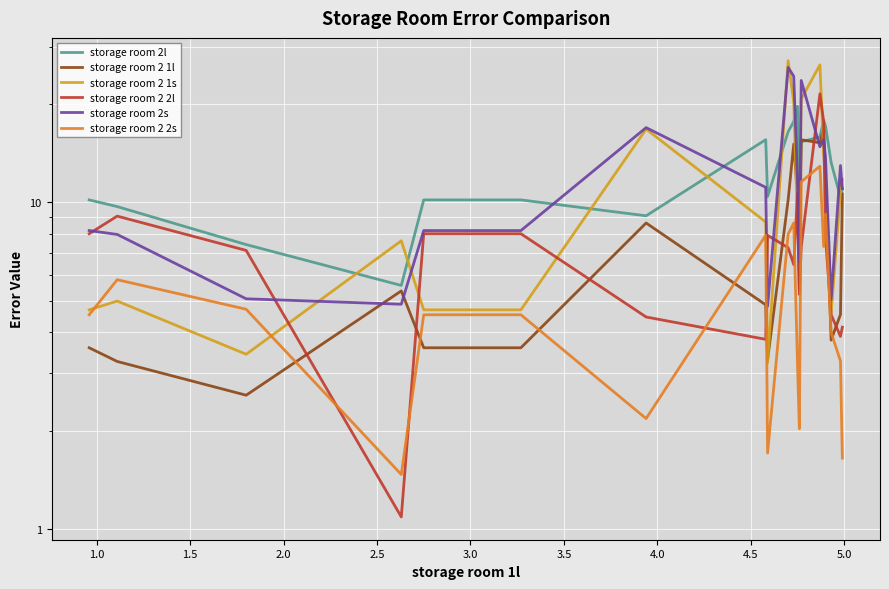

True or false: storage room 2l has more than 1 points higher than both neighbors.

True